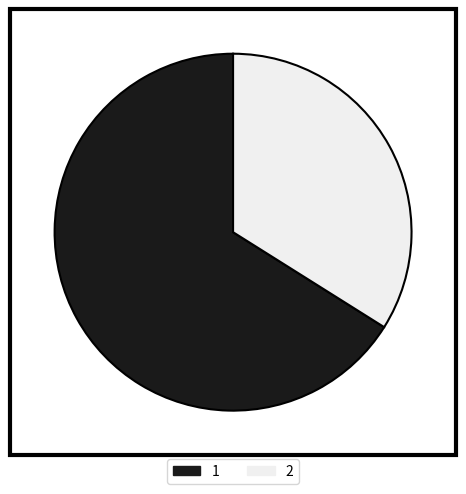

Which slice is the smallest?

2